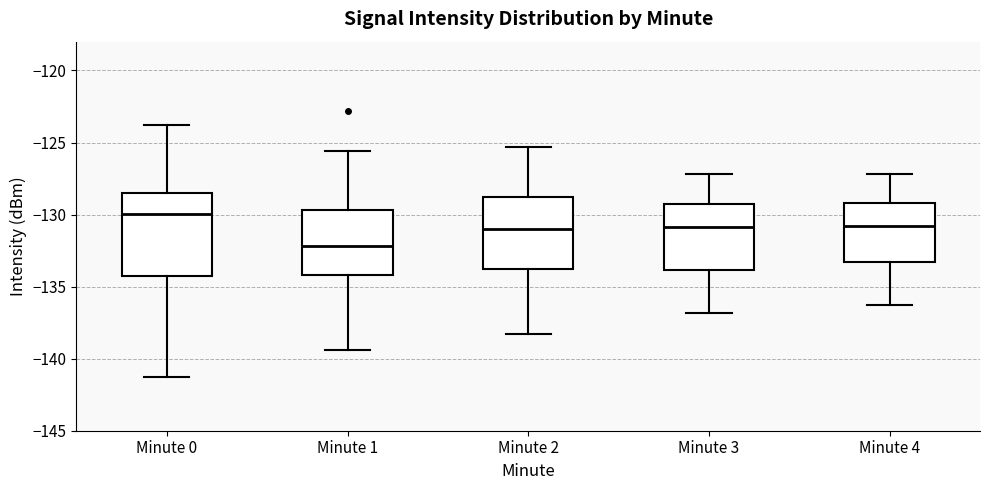

Reading left to right, transcribe this box plot: for each box, give where its median line is, the range the box spans, and where its two whiskers end, as read against the y-axis. The values are not printed on the chart, so give them approximately, as read against the axis.

Minute 0: median -130.0, box -134.0 to -128.5, whiskers -141.5 to -124.0
Minute 1: median -132.0, box -134.0 to -129.5, whiskers -139.5 to -125.5
Minute 2: median -131.0, box -133.5 to -128.5, whiskers -138.5 to -125.5
Minute 3: median -131.0, box -134.0 to -129.0, whiskers -137.0 to -127.0
Minute 4: median -131.0, box -133.5 to -129.0, whiskers -136.5 to -127.0